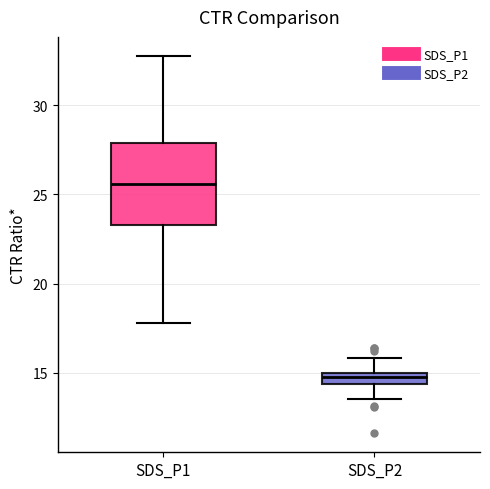

Where does the upper whisker of the box for SDS_P1 end on the y-axis? The values are not printed on the chart, so give them approximately, as read against the axis.

33.0